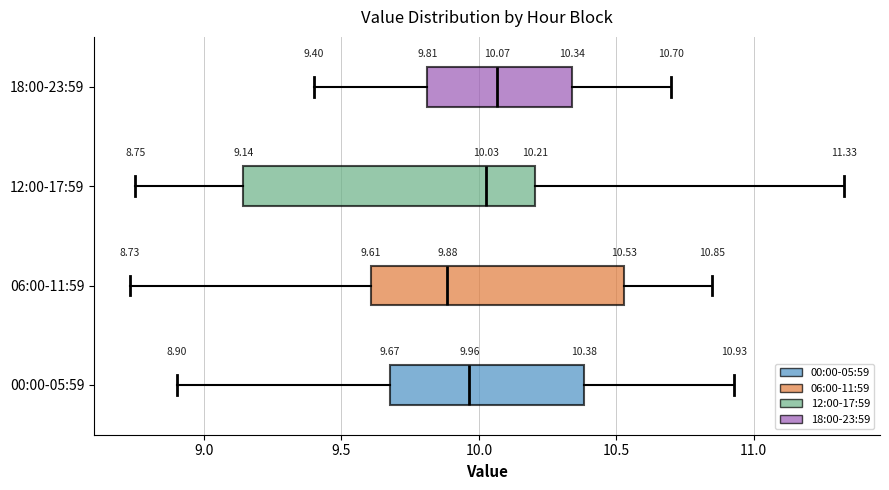

Comparing the boxes themselves (not the whiskers), which one is the widest?

12:00-17:59